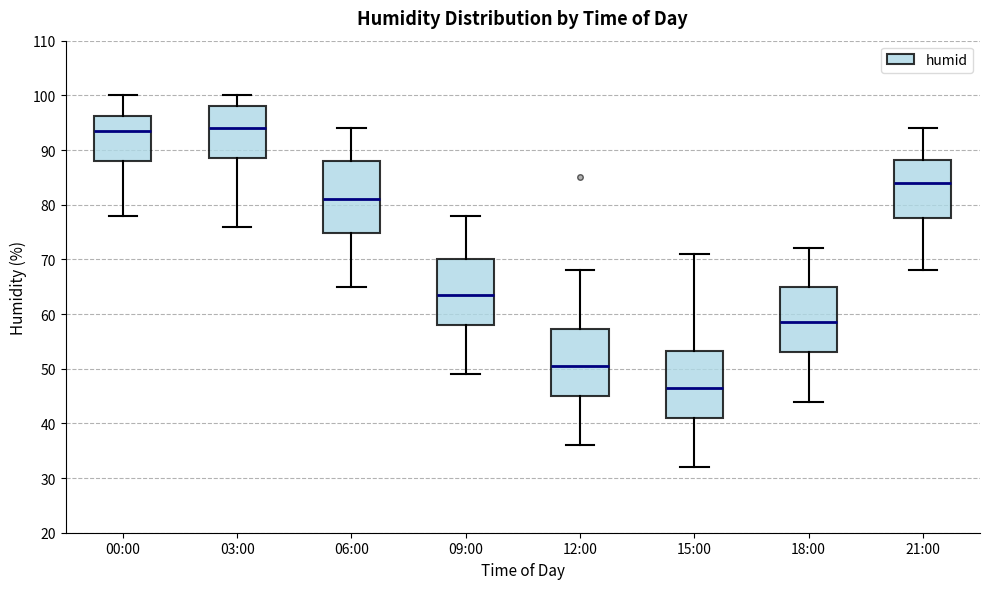

Which box has the lowest median line?

15:00